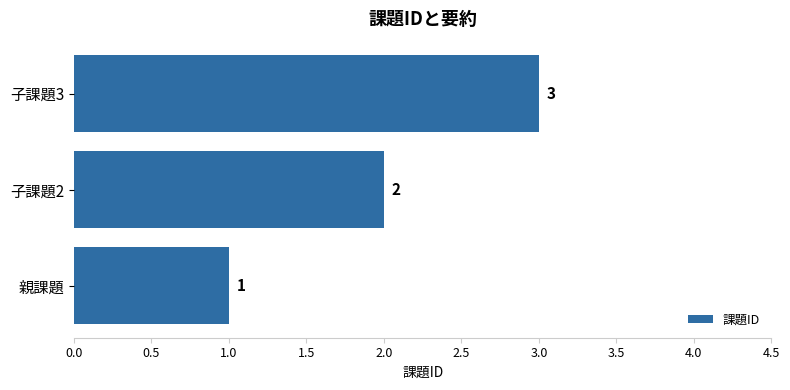

The chart shows a value of 2 at 親課題. True or false?

False